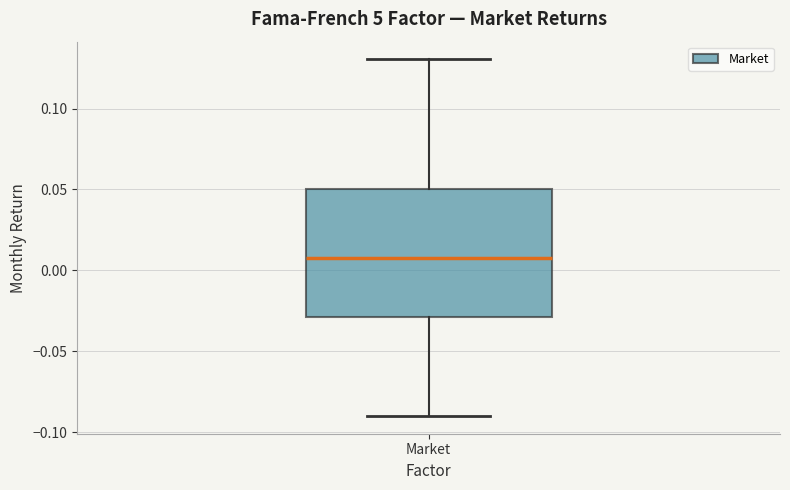

Where does the lower whisker of the box for Market end on the y-axis? The values are not printed on the chart, so give them approximately, as read against the axis.

-0.09